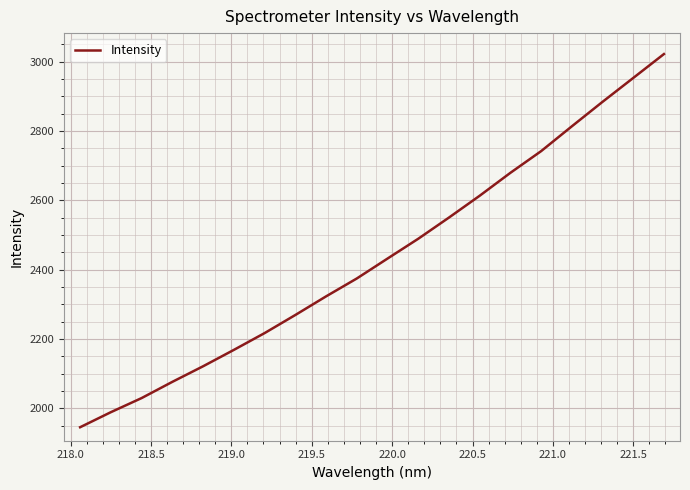

What is the minimum value shown in the chart?

1945.2